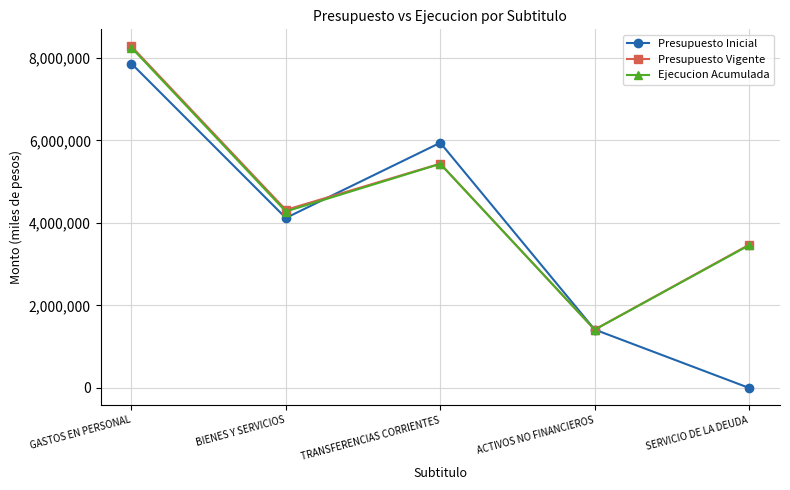

What is the label of the 3rd point from the right?

TRANSFERENCIAS CORRIENTES